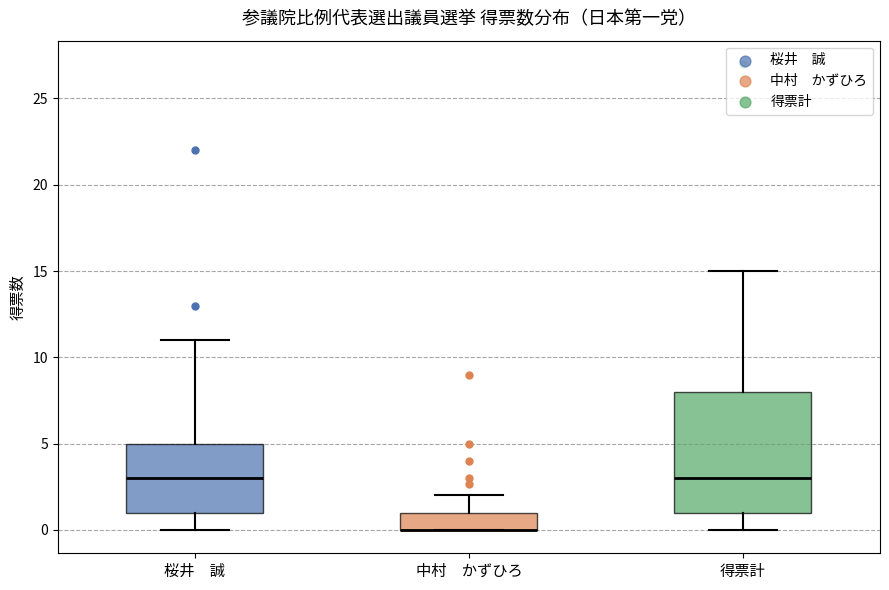

Reading left to right, transcribe this box plot: for each box, give where its median line is, the range the box spans, and where its two whiskers end, as read against the y-axis. The values are not printed on the chart, so give them approximately, as read against the axis.

桜井 誠: median 3, box 1 to 5, whiskers 0 to 11
中村 かずひろ: median 0 (drawn on the box's lower edge), box 0 to 1, whiskers 0 to 2
得票計: median 3, box 1 to 8, whiskers 0 to 15